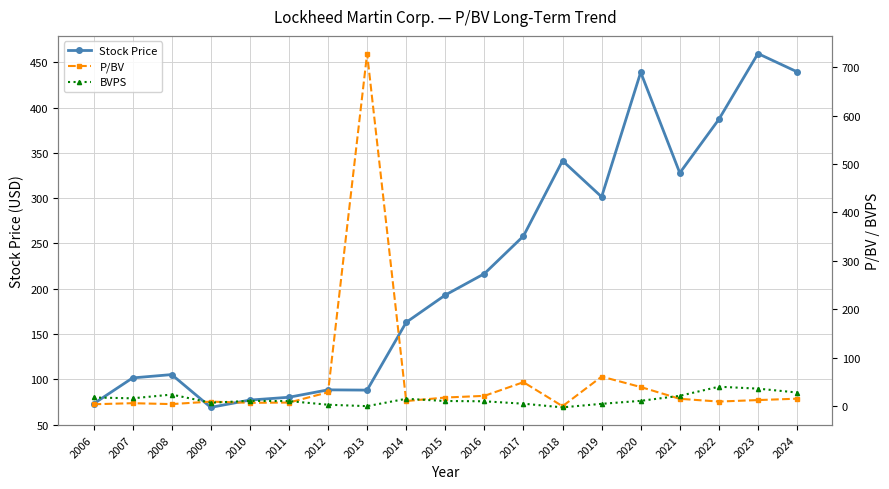

What is the sum of the Stock Price values at 2018 and 2019?

642.9